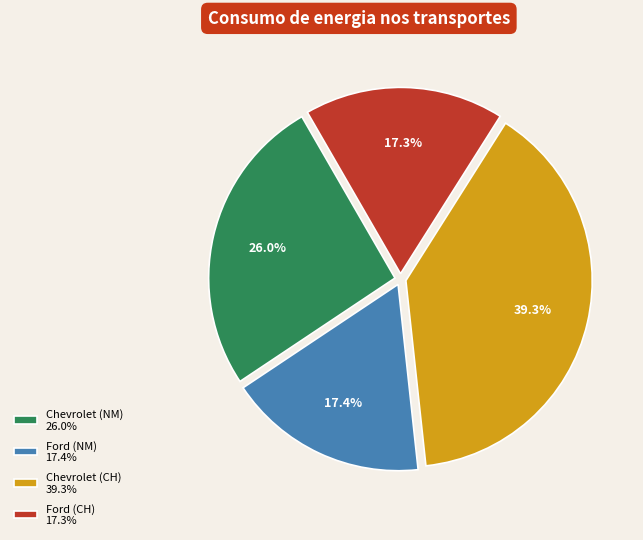

What is the ratio of the value at Ford (CH) 17.3% to the value at Chevrolet (NM) 26.0%?

0.7